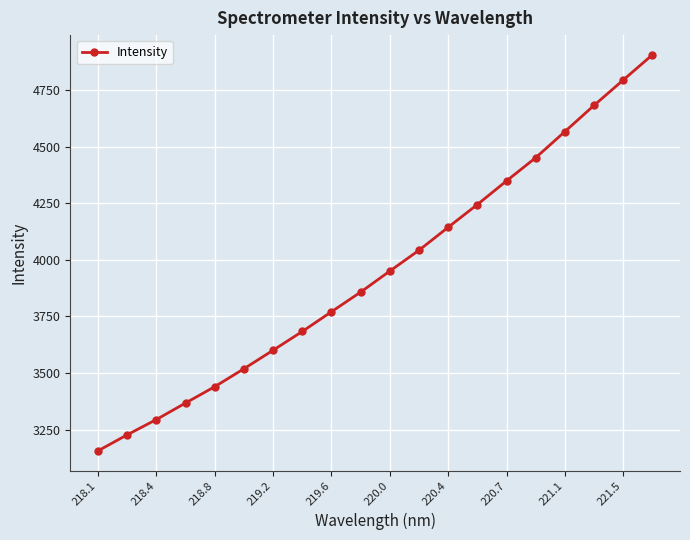

What is the sum of all values?

79043.3